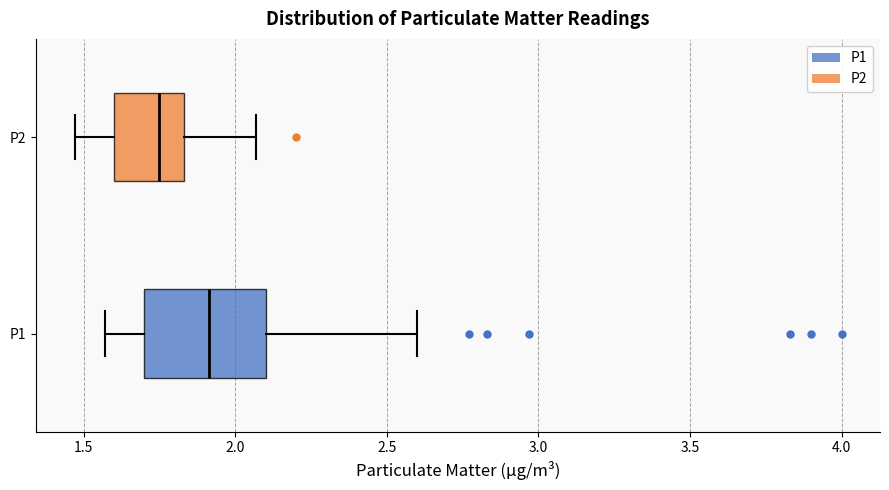

Reading bottom to top, read every box against the x-axis: the position of its median line, the range the box covers, and the ends of its whiskers. The values are not printed on the chart, so give them approximately, as read against the axis.

P1: median 1.90, box 1.70 to 2.10, whiskers 1.55 to 2.60
P2: median 1.75, box 1.60 to 1.85, whiskers 1.45 to 2.05